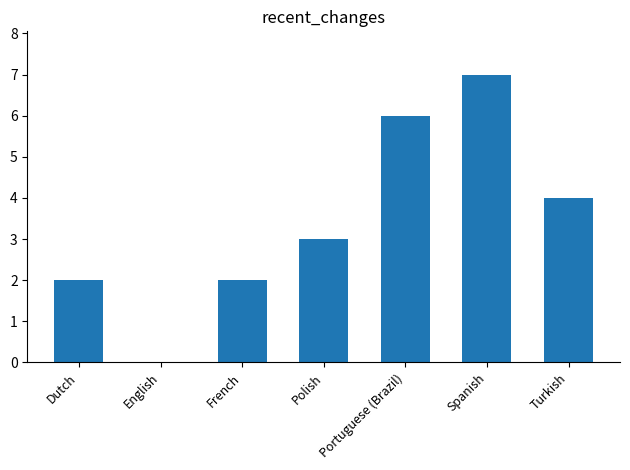

Reading left to right, extract all data points from this chart.

2	0	2	3	6	7	4